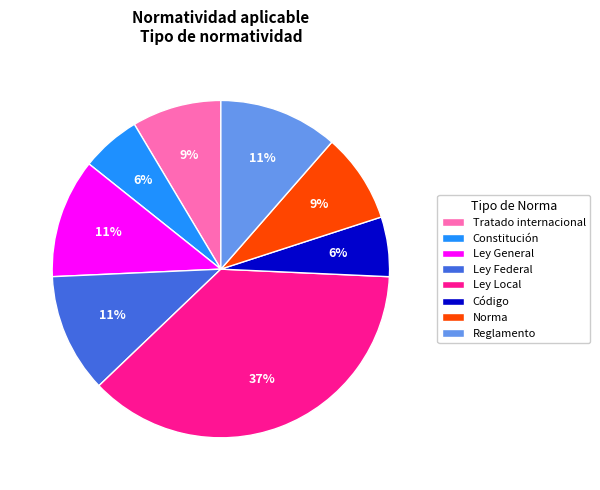

The Constitución slice represents 1% of the pie. True or false?

False